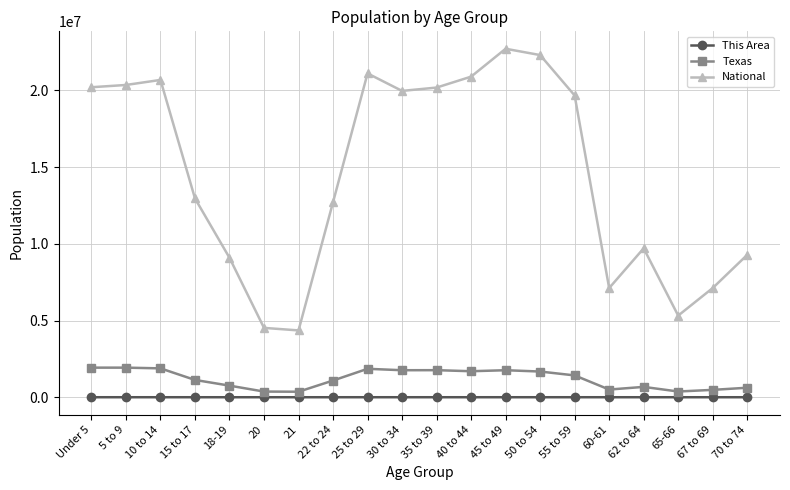

True or false: This Area has more than 2 points higher than both neighbors.

True